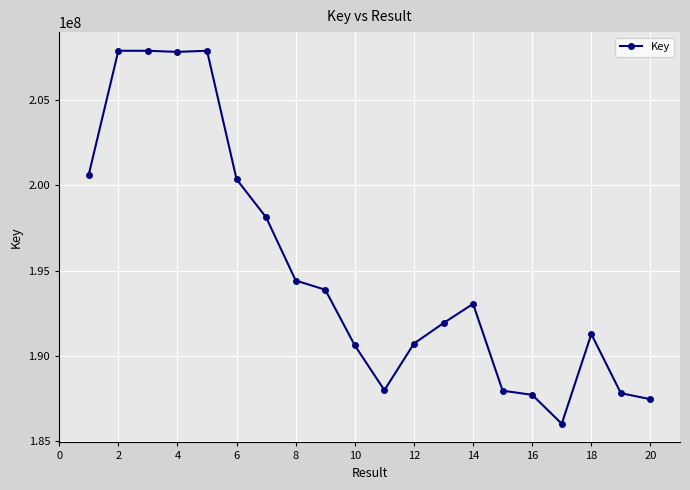

True or false: there are more than 2 points higher than both neighbors.

True